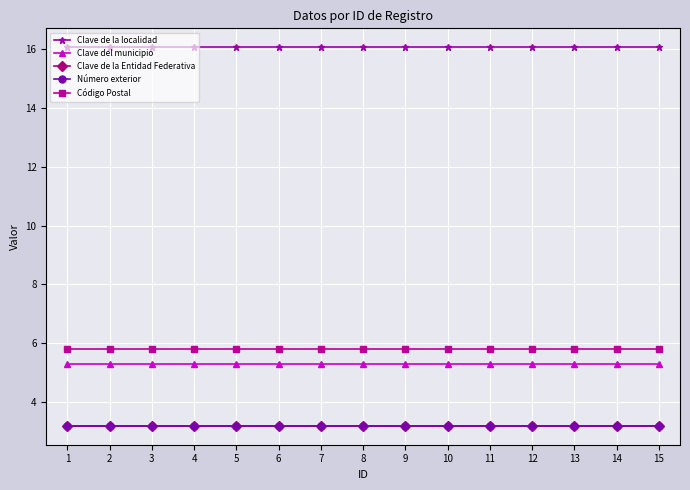

Is this an area chart (filled region under the line)?

No